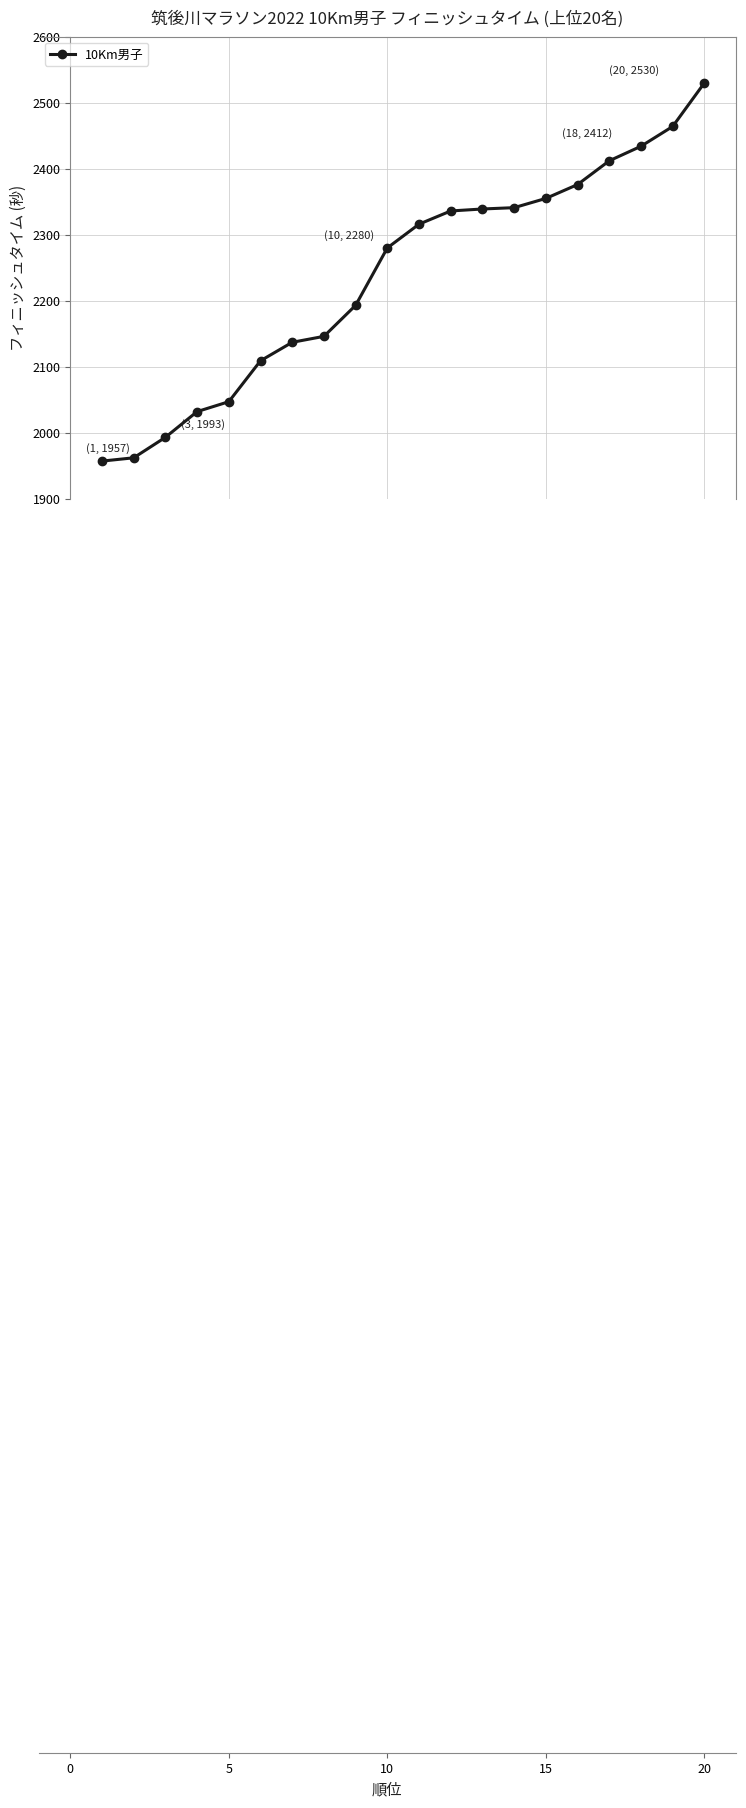

How many lines are shown in the chart?

1